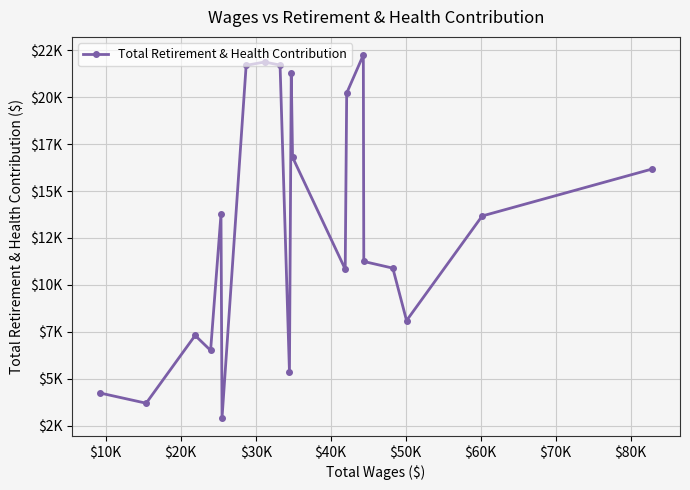

What is the label of the 19th point from the right?

$10K